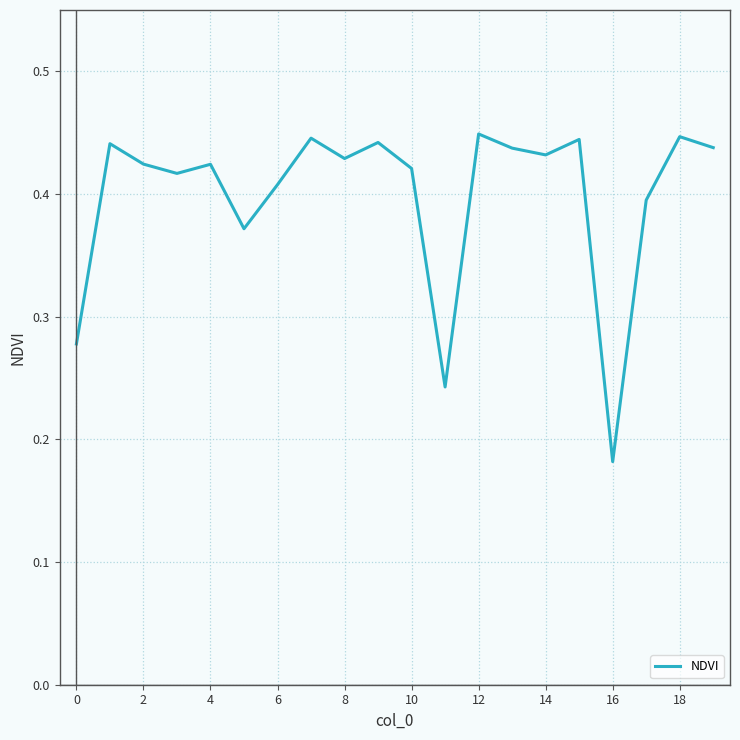

At which label is the value closest to 0?

16